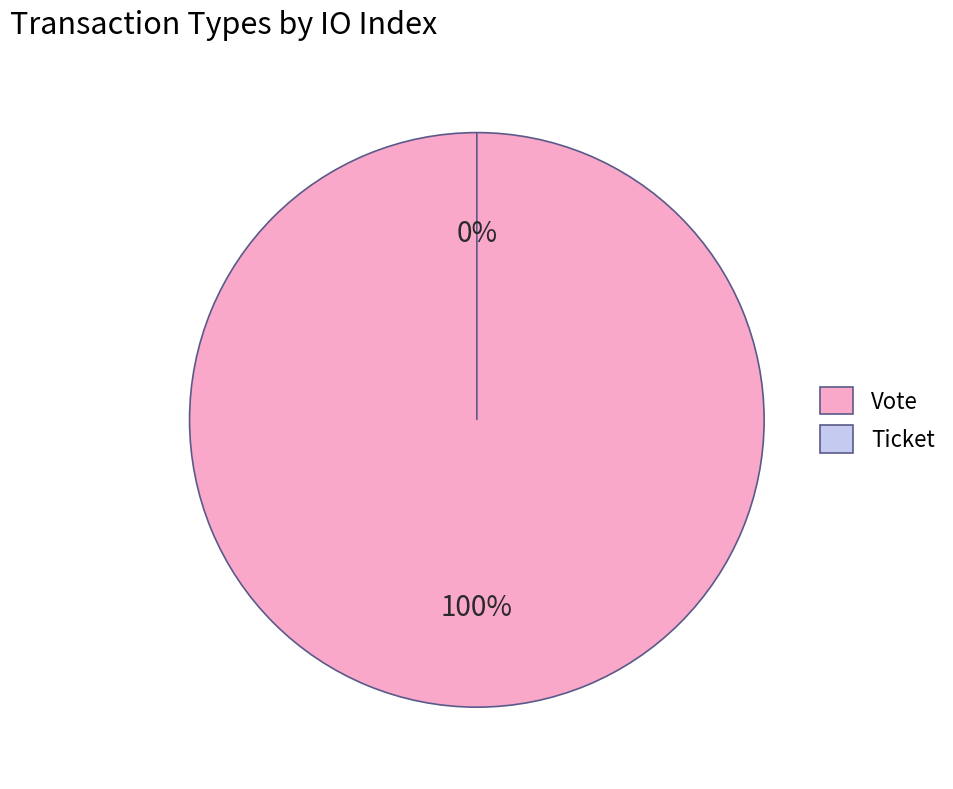

Which slice is the smallest?

Ticket